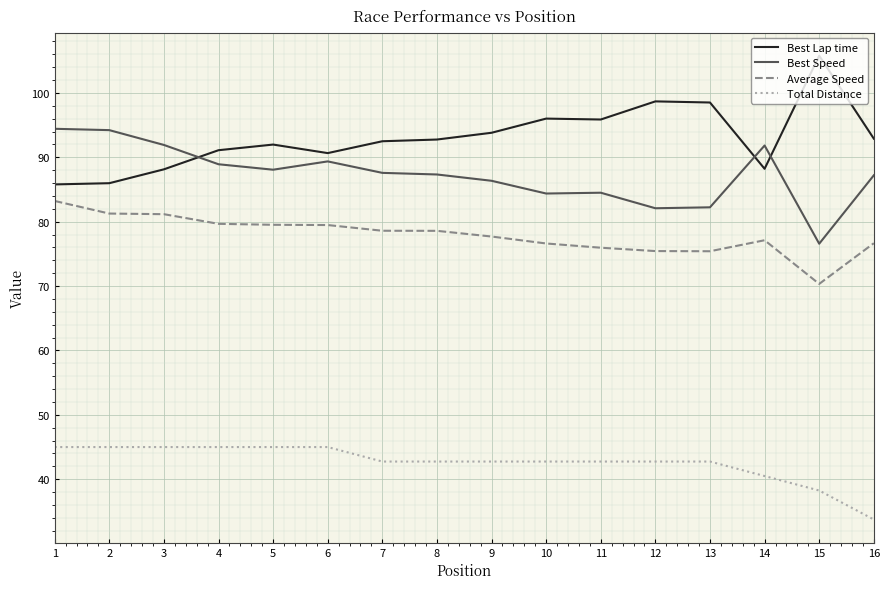

Is the value of Best Speed at 1 greater than the value of Average Speed at 11?

Yes